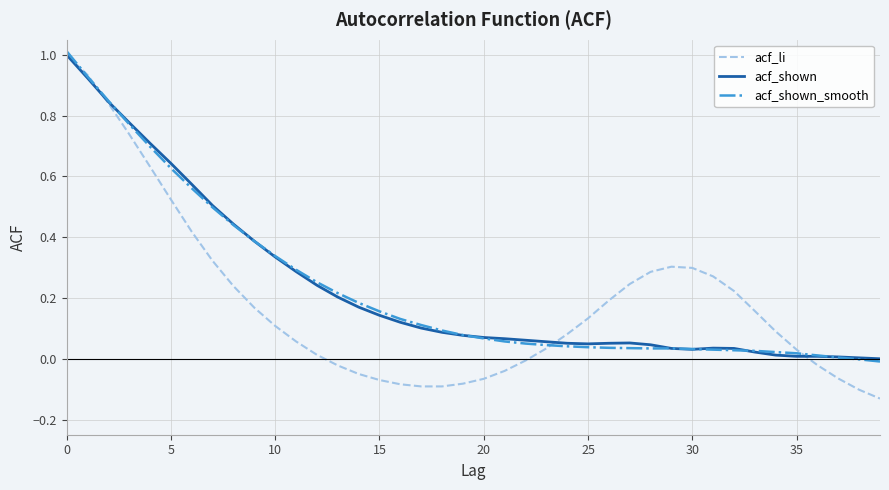

What is the maximum value shown in the chart?

1.0